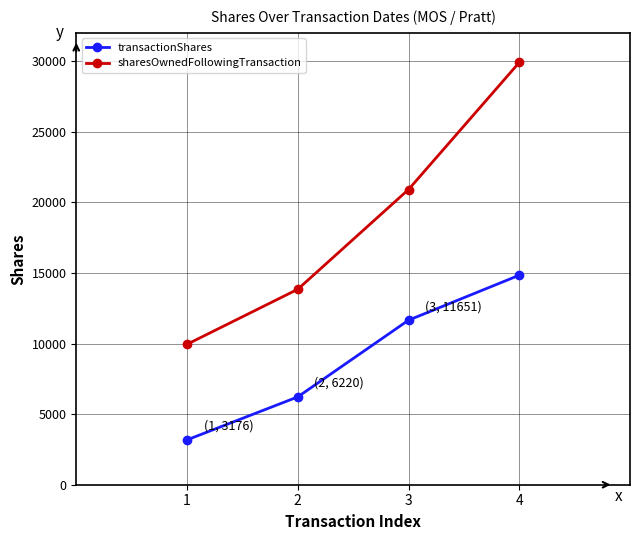

Rank the series at 1 from lowest to highest value.

transactionShares, sharesOwnedFollowingTransaction